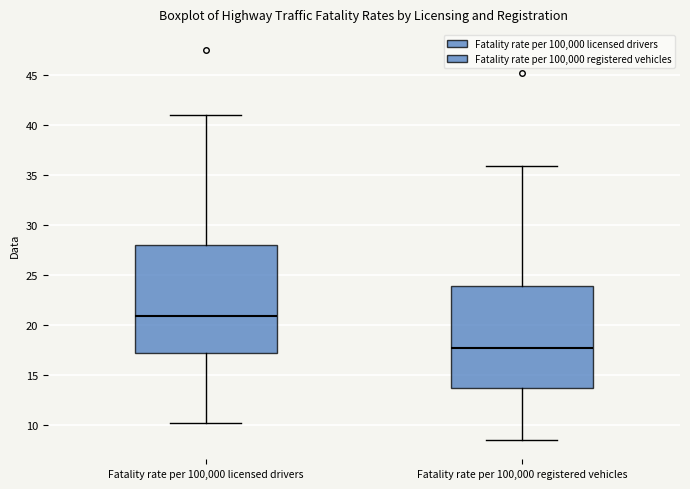

Where is the upper edge of the box for Fatality rate per 100,000 licensed drivers on the y-axis? The values are not printed on the chart, so give them approximately, as read against the axis.

28.0